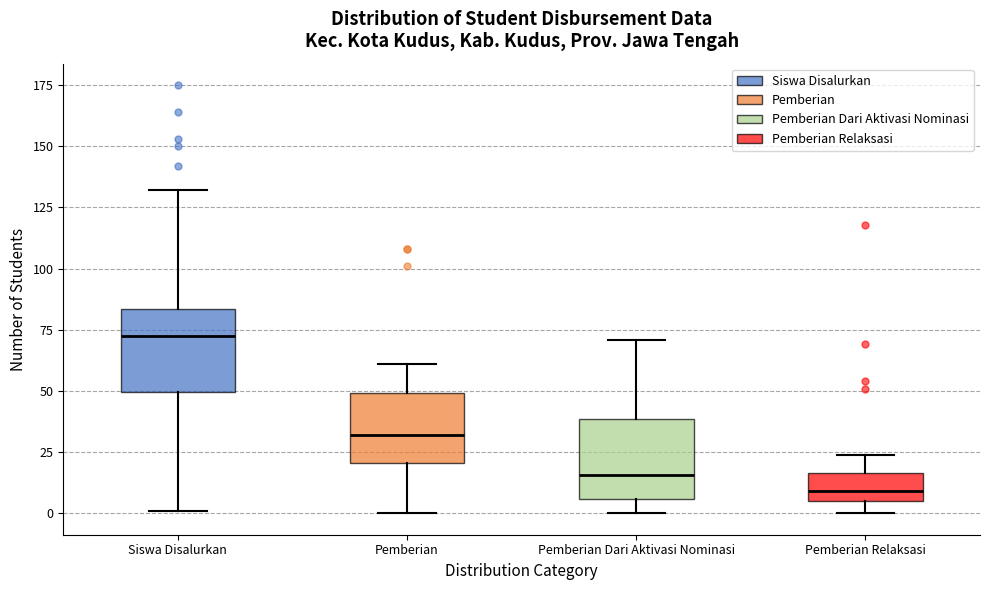

Where is the upper edge of the box for Pemberian Dari Aktivasi Nominasi on the y-axis? The values are not printed on the chart, so give them approximately, as read against the axis.

40